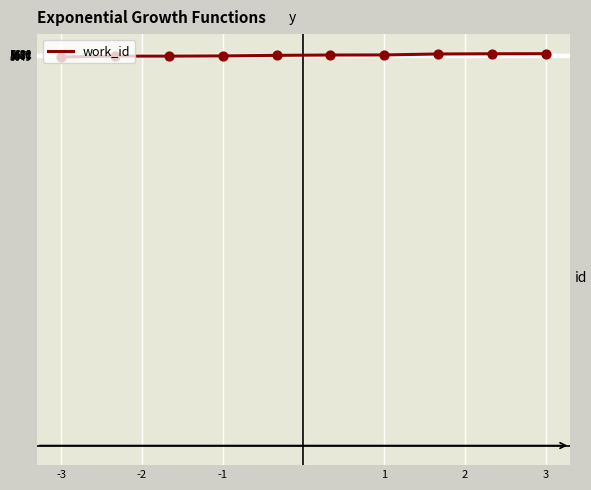

What is the greatest value displayed?

5696